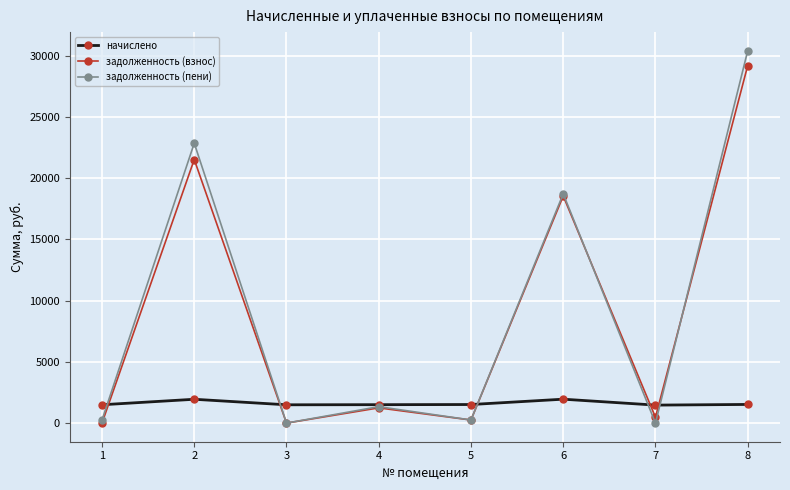

What is the value of the задолженность (пени) point at the 2nd from the left?

22854.3